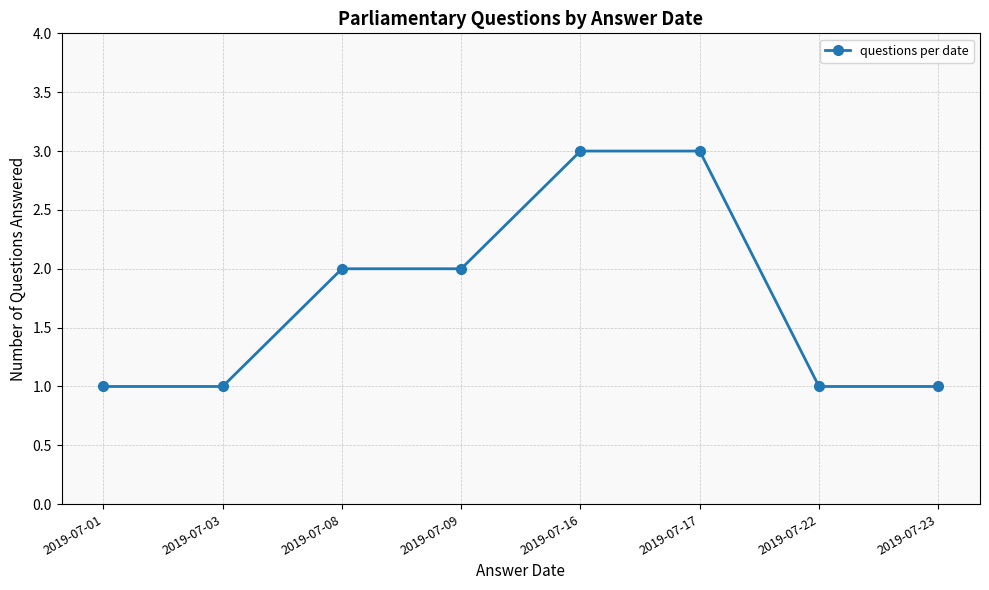

Which has a higher value, 2019-07-17 or 2019-07-08?

2019-07-17